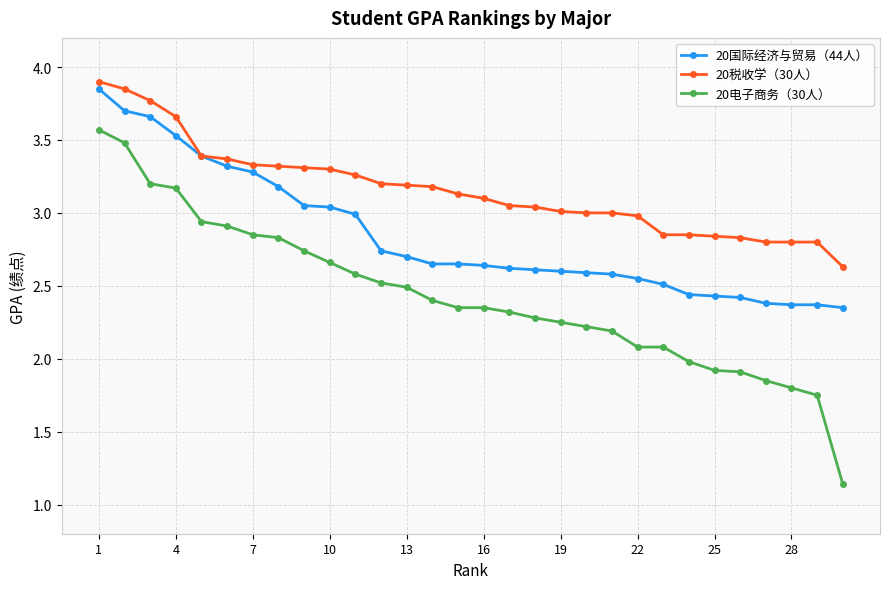

True or false: 20电子商务（30人） and 20国际经济与贸易（44人） cross at least once.

False